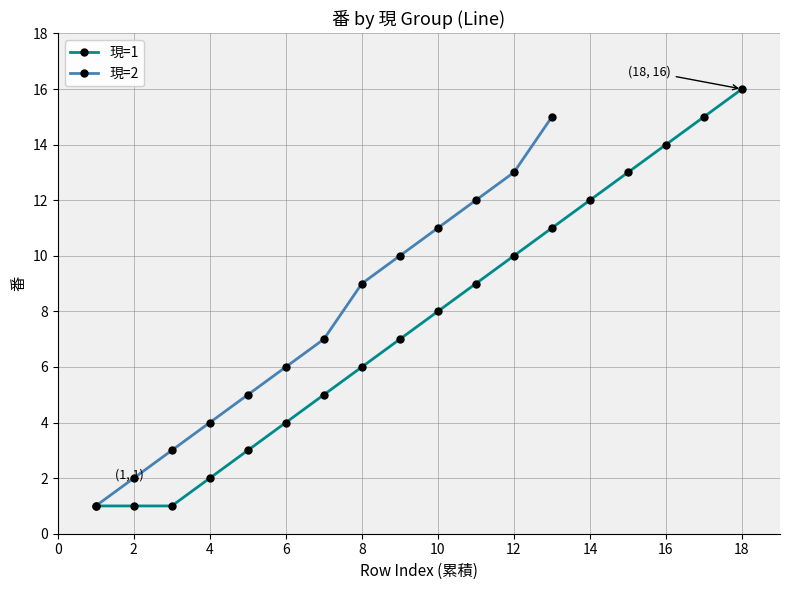

The 現=2 series shows 16 at 10. True or false?

False